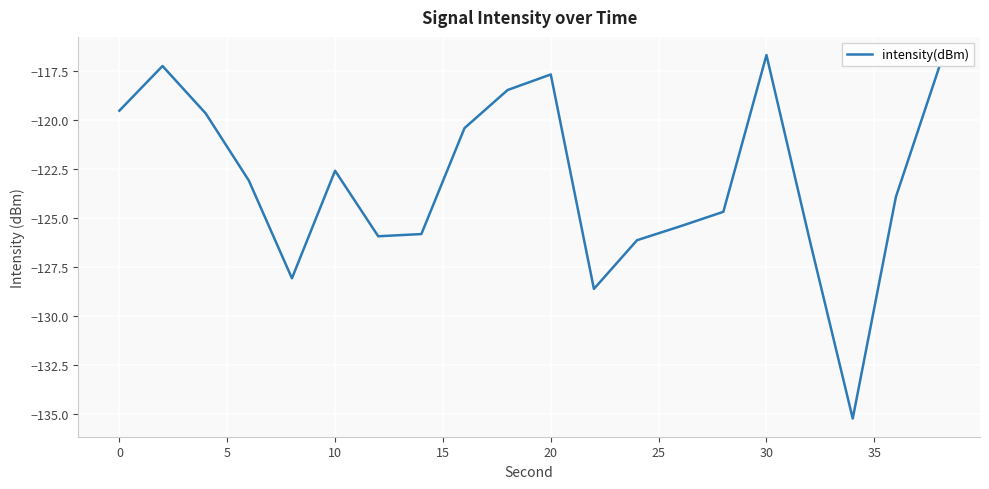

True or false: the data has more than 1 interior local peaks.

True